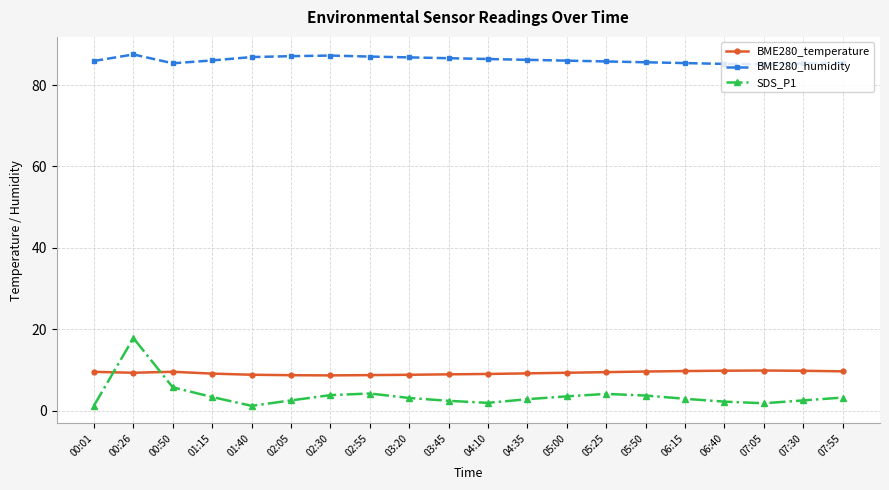

How many lines are shown in the chart?

3